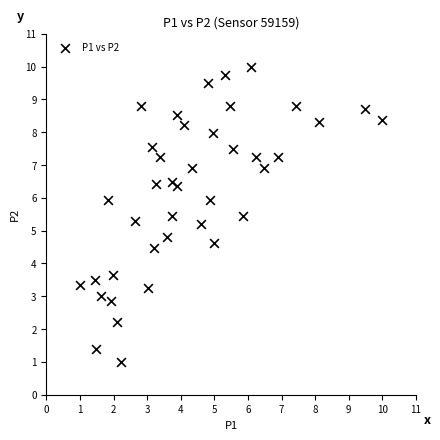

What is the range of Y values (max minus min)?

9.0